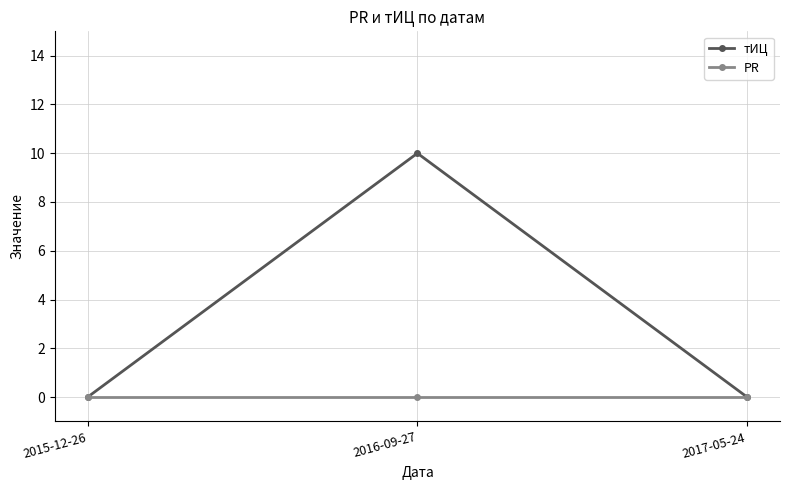

Which series has the largest total across all categories?

тИЦ